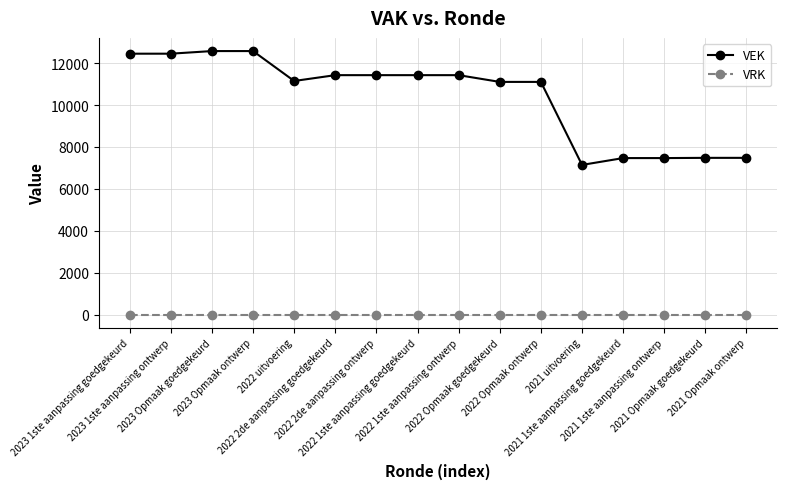

What is the maximum value shown in the chart?

12573